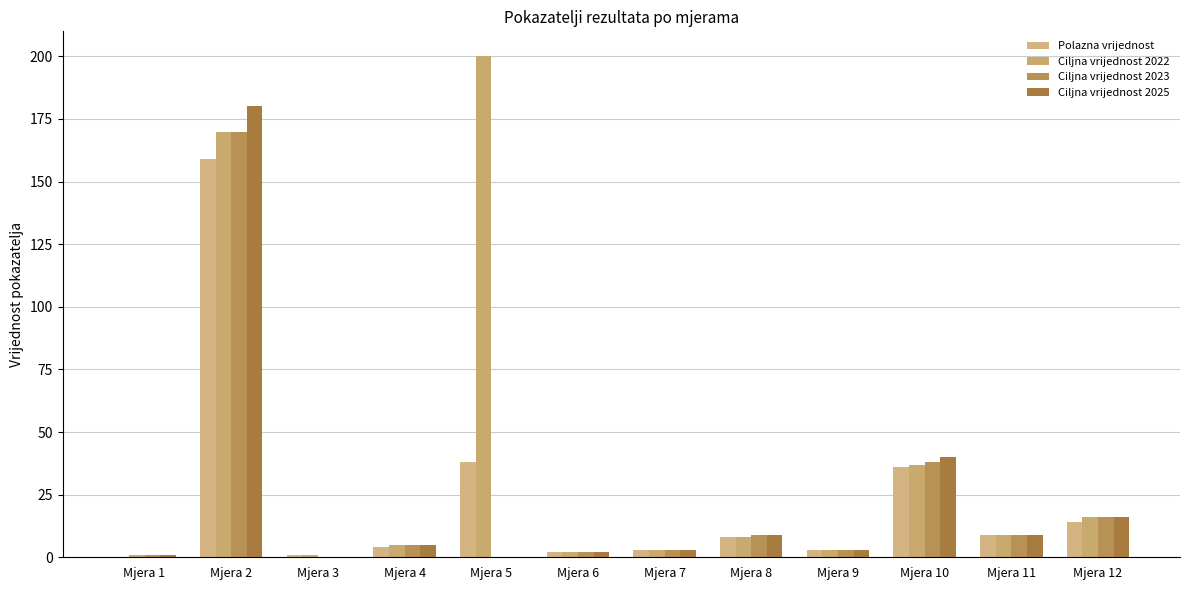

What is the difference between the Ciljna vrijednost 2022 values at Mjera 6 and Mjera 1?

1